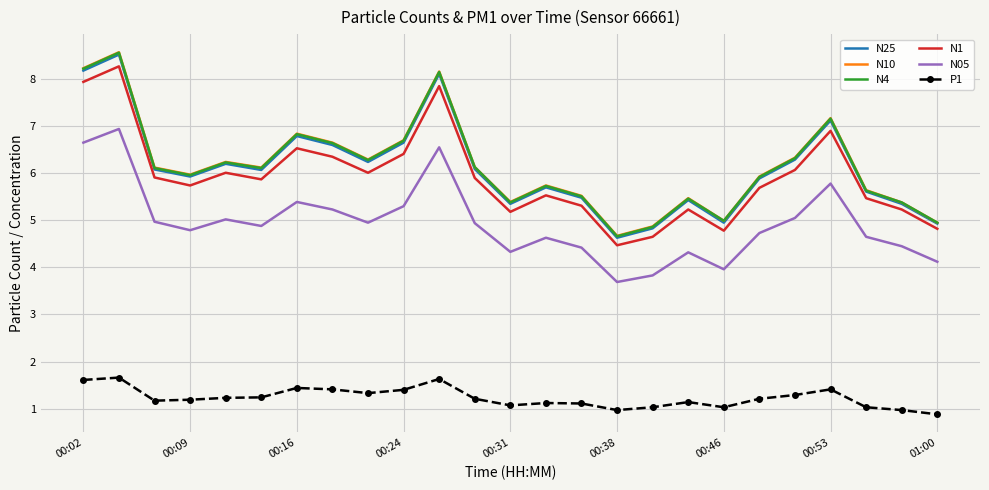

True or false: N10 and N05 intersect in this chart.

False